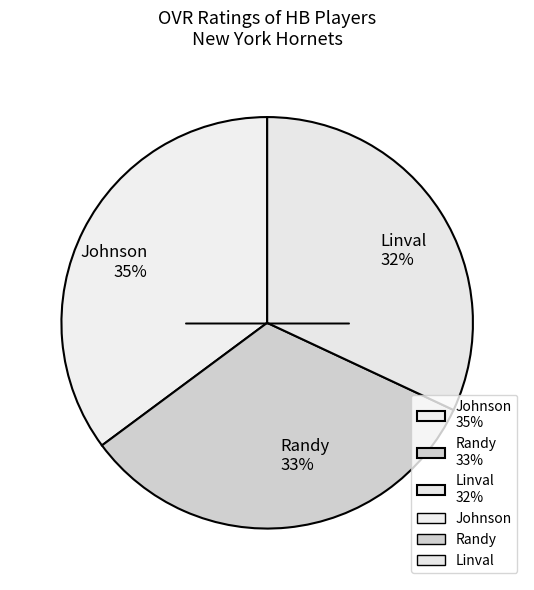

Does any single category account for the majority?

No